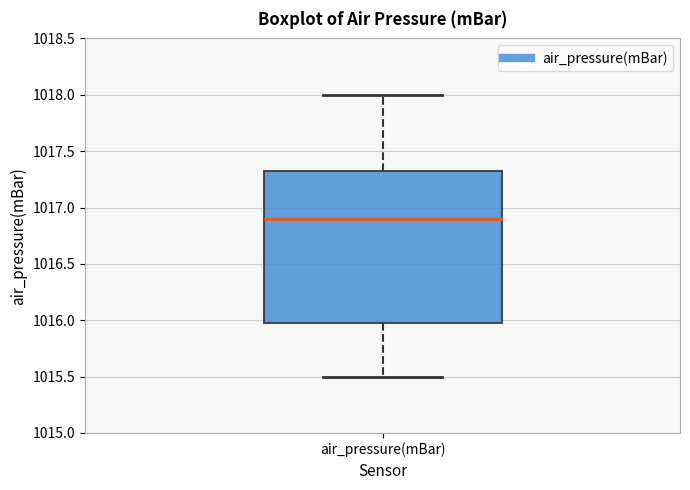

Read this box plot against the y-axis: the position of the median line, the range covered by the box, and the ends of both whiskers. The values are not printed on the chart, so give them approximately, as read against the axis.

median 1016.90, box 1016.00 to 1017.35, whiskers 1015.50 to 1018.00